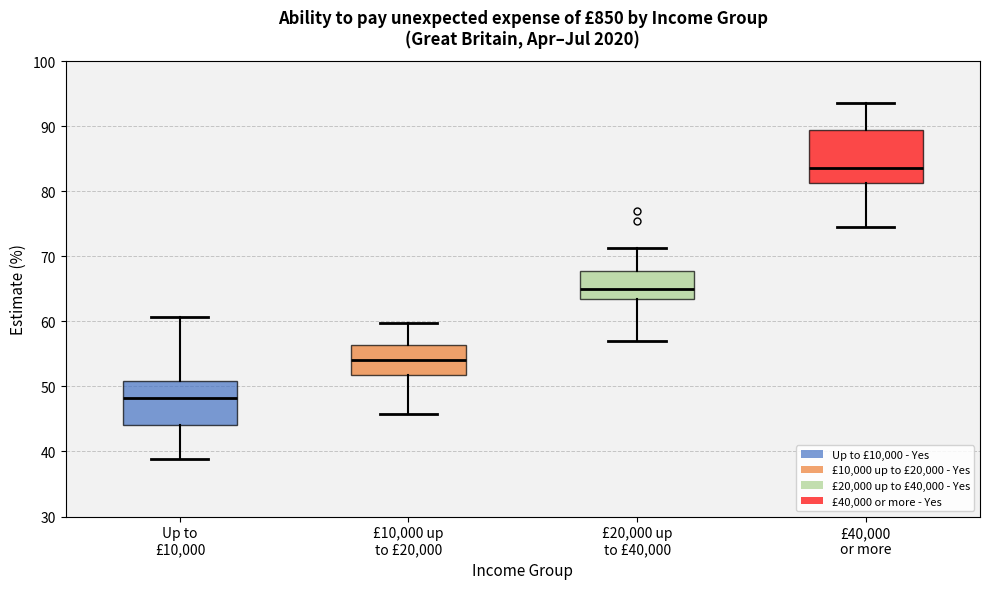

Comparing the boxes themselves (not the whiskers), which one is the tallest?

£40,000 or more